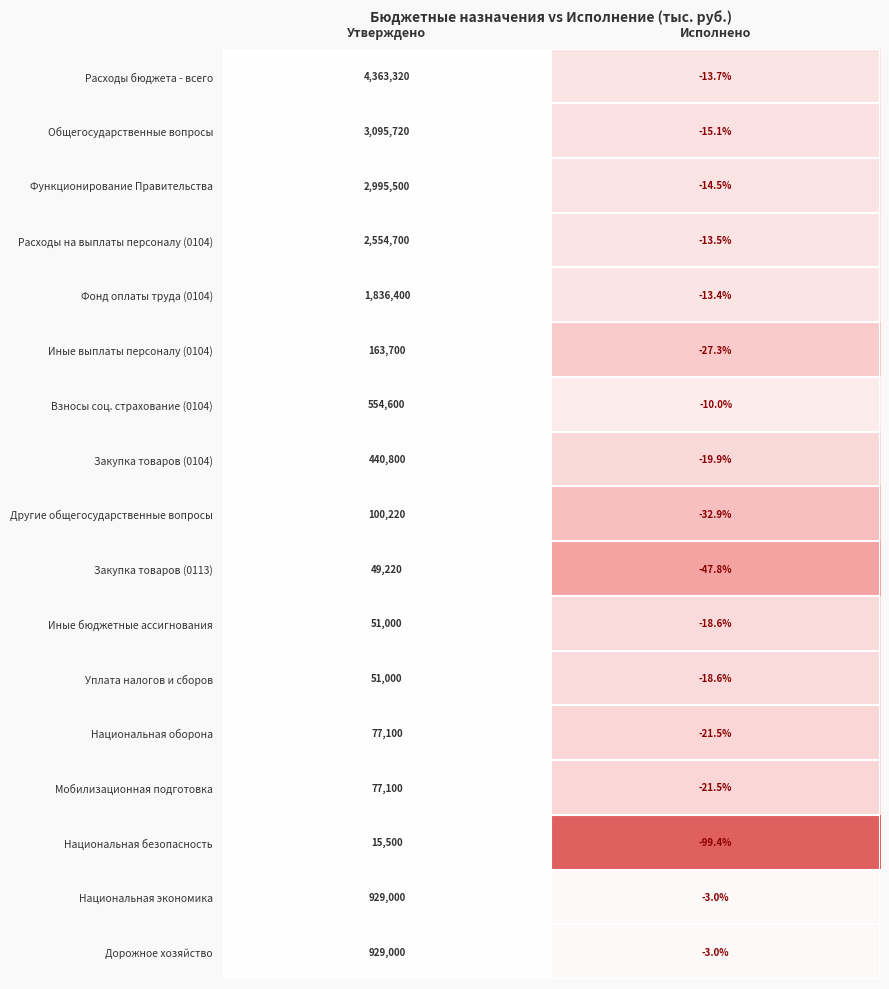

Count the number of data series in this chart.

17